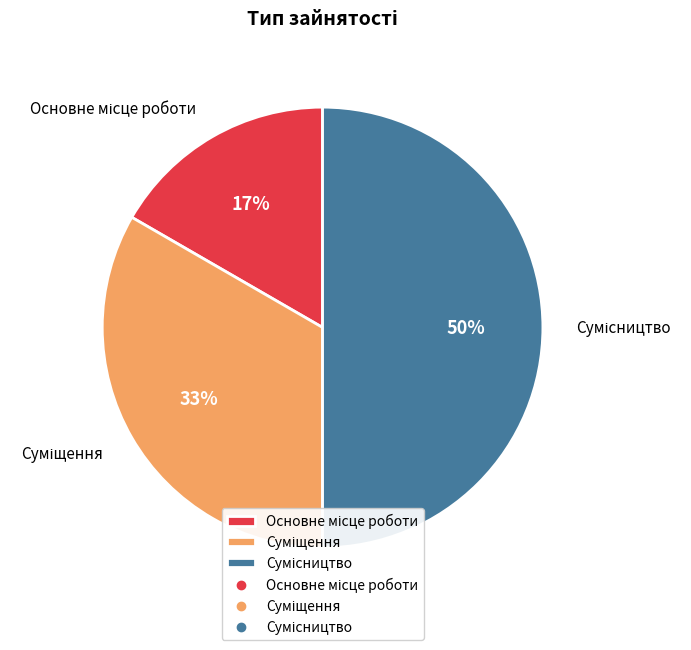

To the nearest percent, what is the difference between the largest and smallest slice percentages?

33%